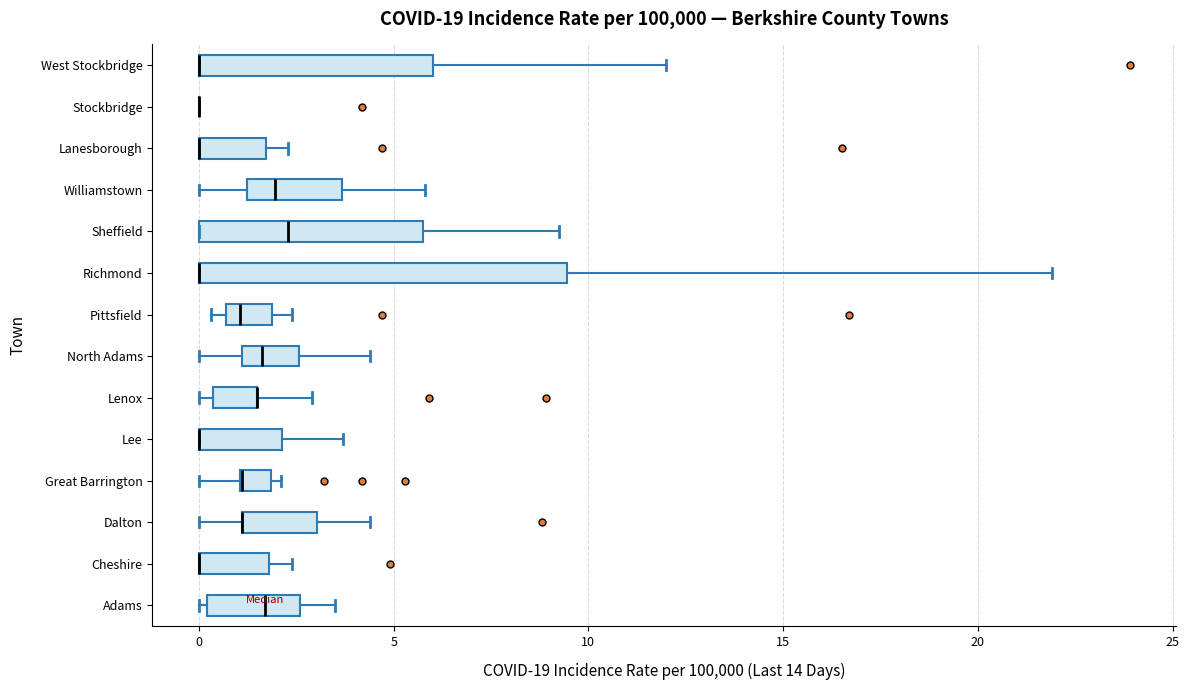

Reading bottom to top, transcribe this box plot: for each box, give where its median line is, the range the box spans, and where its two whiskers end, as read against the x-axis. The values are not printed on the chart, so give them approximately, as read against the axis.

Adams: median 1.5, box 0.0 to 2.5, whiskers 0.0 (just left of the box's left edge) to 3.5
Cheshire: median 0.0 (drawn on the box's left edge), box 0.0 to 2.0, whiskers 0.0 to 2.5
Dalton: median 1.0 (drawn on the box's left edge), box 1.0 to 3.0, whiskers 0.0 to 4.5
Great Barrington: median 1.0 (drawn on the box's left edge), box 1.0 to 2.0, whiskers 0.0 to 2.0 (just right of the box's right edge)
Lee: median 0.0 (drawn on the box's left edge), box 0.0 to 2.0, whiskers 0.0 to 3.5
Lenox: median 1.5 (drawn on the box's right edge), box 0.5 to 1.5, whiskers 0.0 to 3.0
North Adams: median 1.5, box 1.0 to 2.5, whiskers 0.0 to 4.5
Pittsfield: median 1.0, box 0.5 to 2.0, whiskers 0.5 (just left of the box's left edge) to 2.5
Richmond: median 0.0 (drawn on the box's left edge), box 0.0 to 9.5, whiskers 0.0 to 22.0
Sheffield: median 2.5, box 0.0 to 6.0, whiskers 0.0 to 9.5
Williamstown: median 2.0, box 1.0 to 3.5, whiskers 0.0 to 6.0
Lanesborough: median 0.0 (drawn on the box's left edge), box 0.0 to 1.5, whiskers 0.0 to 2.5
Stockbridge: box collapsed to a line at 0.0, whiskers 0.0 to 0.0
West Stockbridge: median 0.0 (drawn on the box's left edge), box 0.0 to 6.0, whiskers 0.0 to 12.0